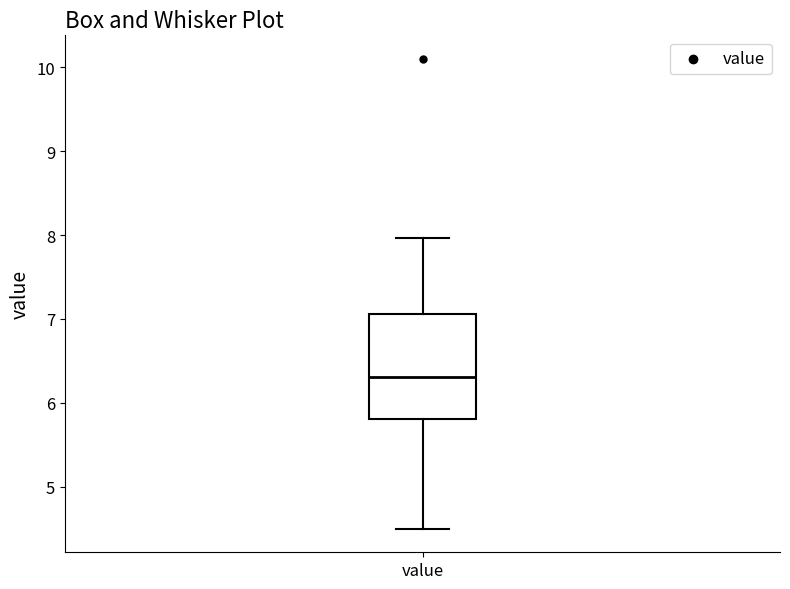

Read this box plot against the y-axis: the position of the median line, the range covered by the box, and the ends of both whiskers. The values are not printed on the chart, so give them approximately, as read against the axis.

median 6.3, box 5.8 to 7.1, whiskers 4.5 to 8.0